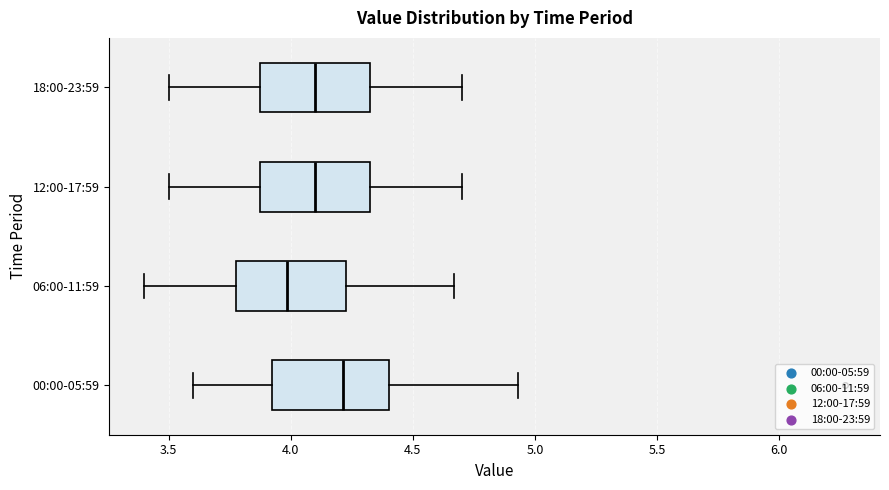

Reading bottom to top, read every box against the x-axis: the position of its median line, the range the box covers, and the ends of its whiskers. The values are not printed on the chart, so give them approximately, as read against the axis.

00:00-05:59: median 4.20, box 3.90 to 4.40, whiskers 3.60 to 4.95
06:00-11:59: median 4.00, box 3.80 to 4.25, whiskers 3.40 to 4.65
12:00-17:59: median 4.10, box 3.90 to 4.35, whiskers 3.50 to 4.70
18:00-23:59: median 4.10, box 3.90 to 4.35, whiskers 3.50 to 4.70